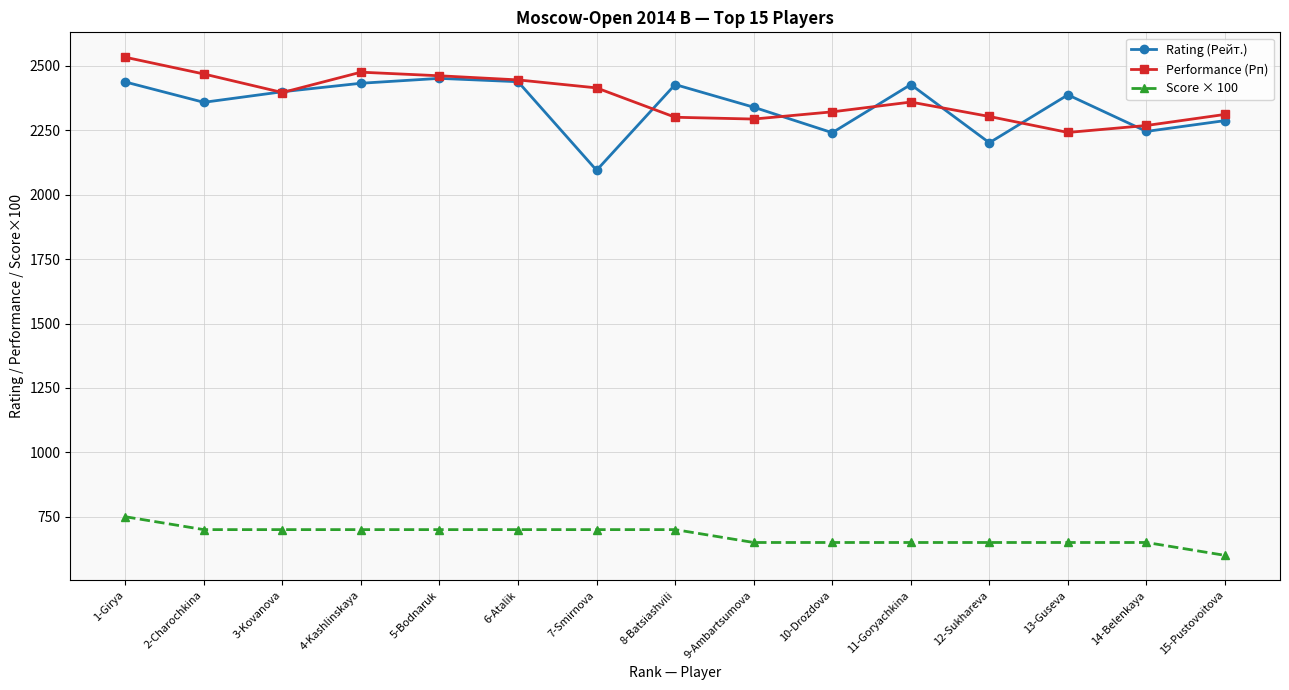

What are all the series names shown in the legend?

Rating (Рейт.), Performance (Рп), Score × 100